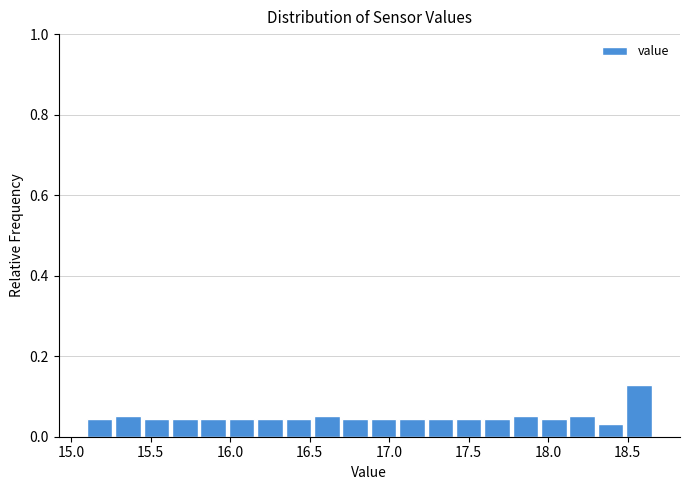

Around what value on the x-axis is the tallest bar? Give the approximate position of its centre, as read against the axis.

18.55